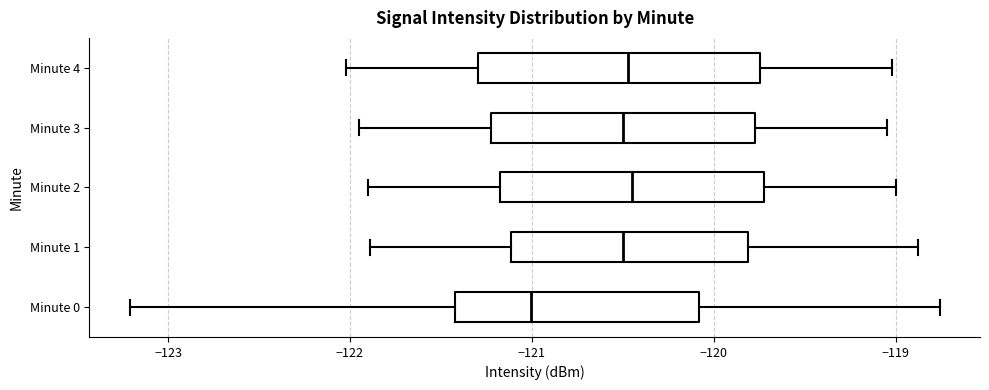

Reading bottom to top, transcribe this box plot: for each box, give where its median line is, the range the box spans, and where its two whiskers end, as read against the x-axis. The values are not printed on the chart, so give them approximately, as read against the axis.

Minute 0: median -121.0, box -121.4 to -120.1, whiskers -123.2 to -118.8
Minute 1: median -120.5, box -121.1 to -119.8, whiskers -121.9 to -118.9
Minute 2: median -120.4, box -121.2 to -119.7, whiskers -121.9 to -119.0
Minute 3: median -120.5, box -121.2 to -119.8, whiskers -121.9 to -119.0
Minute 4: median -120.5, box -121.3 to -119.7, whiskers -122.0 to -119.0